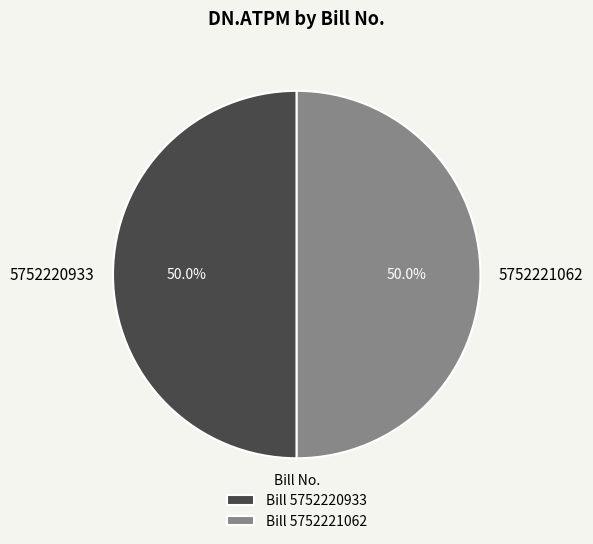

How many slices are in this pie chart?

2